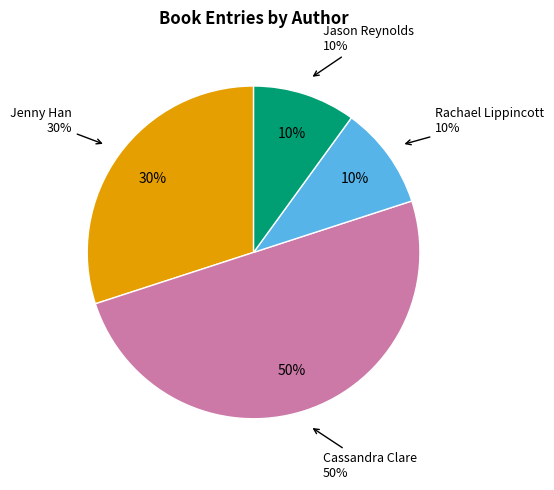

Combined, do Other and Jenny Han account for over 50%?

No